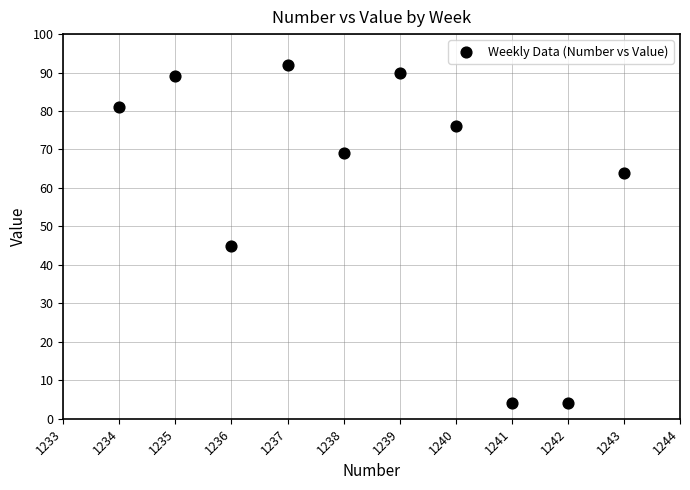

What Y value in the scatter plot is closest to 48?

45